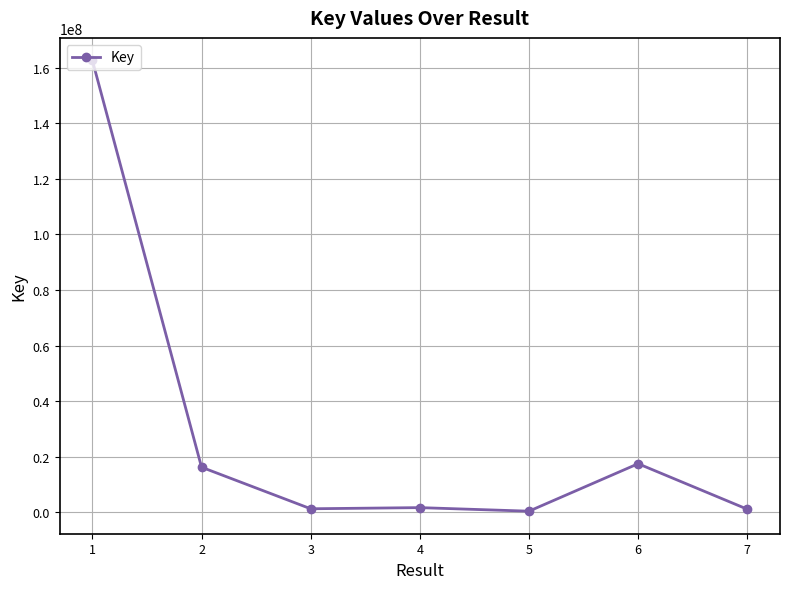

What is the greatest value displayed?

162678634